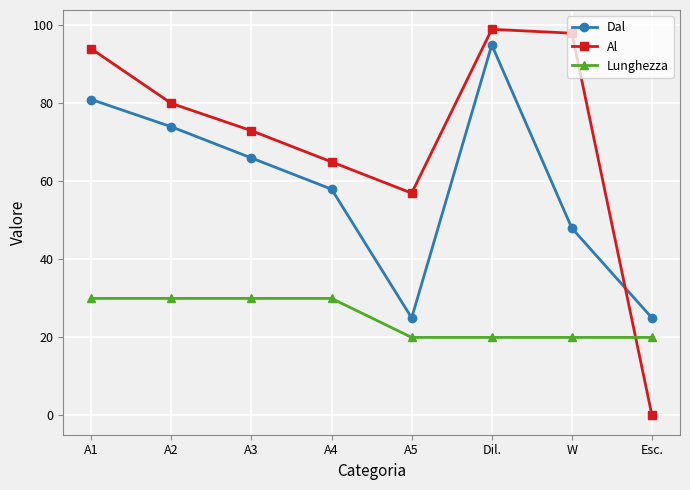

What is the sum of all Al values?

566